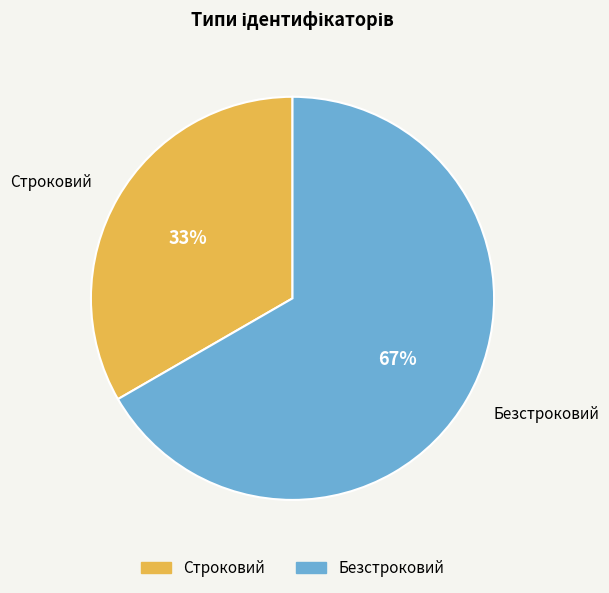

Rank the categories by value from lowest to highest.

Строковий, Безстроковий